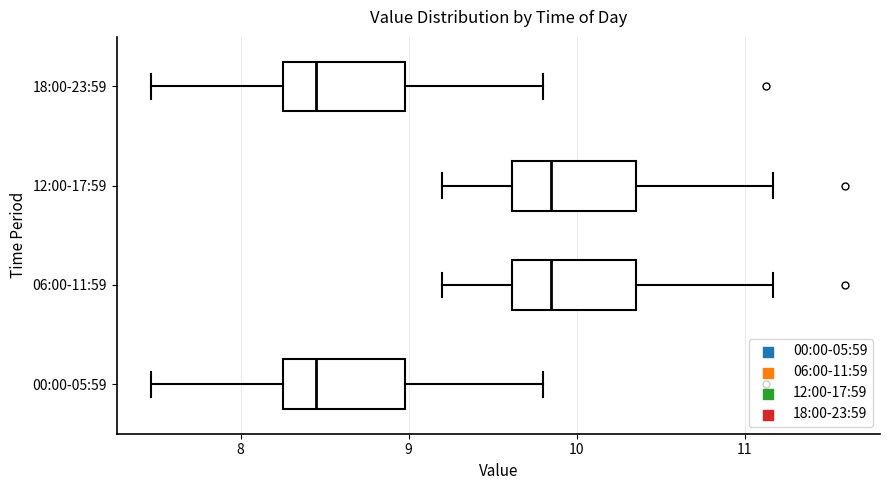

Reading bottom to top, read every box against the x-axis: the position of its median line, the range the box covers, and the ends of its whiskers. The values are not printed on the chart, so give them approximately, as read against the axis.

00:00-05:59: median 8.5, box 8.3 to 9.0, whiskers 7.5 to 9.8
06:00-11:59: median 9.9, box 9.6 to 10.4, whiskers 9.2 to 11.2
12:00-17:59: median 9.9, box 9.6 to 10.4, whiskers 9.2 to 11.2
18:00-23:59: median 8.5, box 8.3 to 9.0, whiskers 7.5 to 9.8